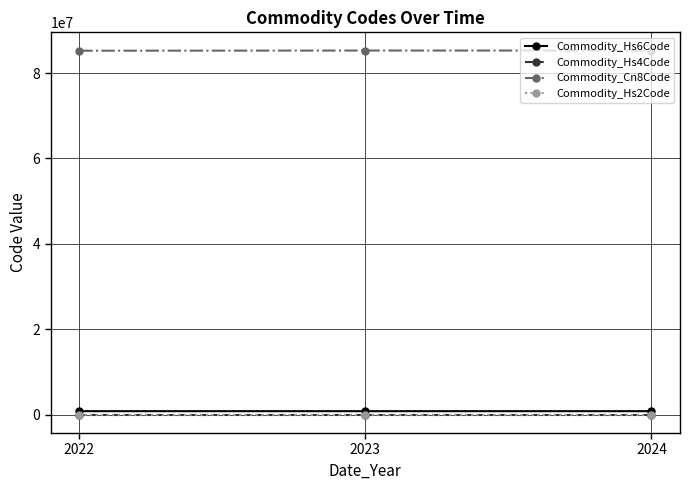

What is the maximum value shown in the chart?

85258900